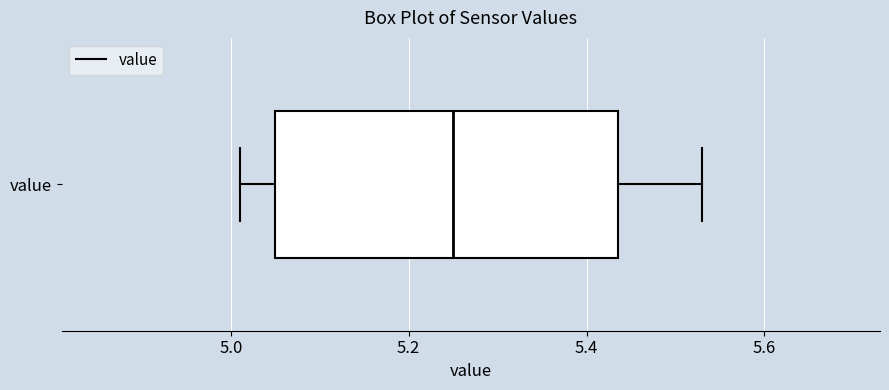

Where is the right edge of the box for value on the x-axis? The values are not printed on the chart, so give them approximately, as read against the axis.

5.44